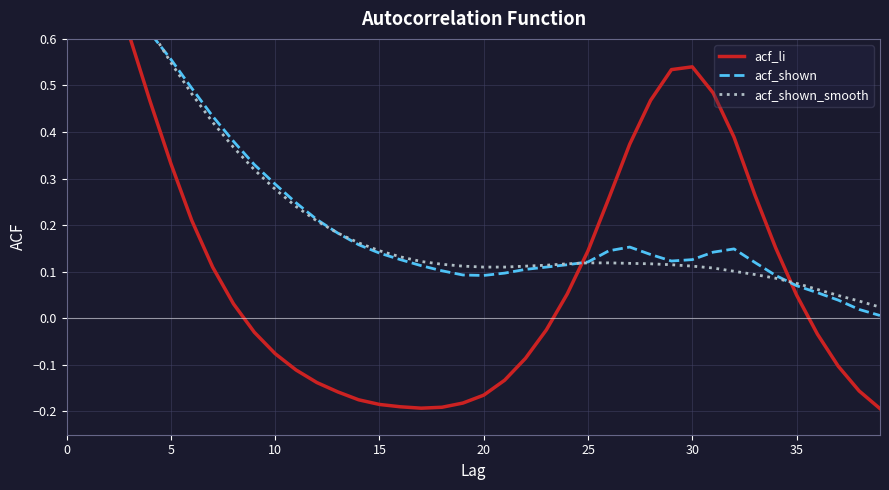

What is the label of the 22nd point from the right?

18